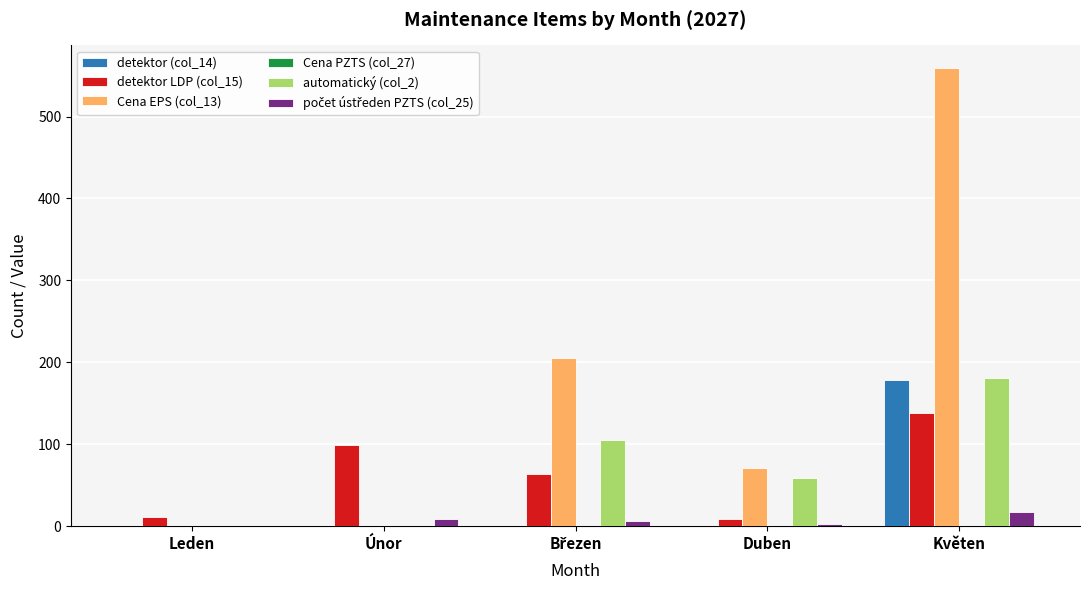

What is the total value across all series at Duben?

140